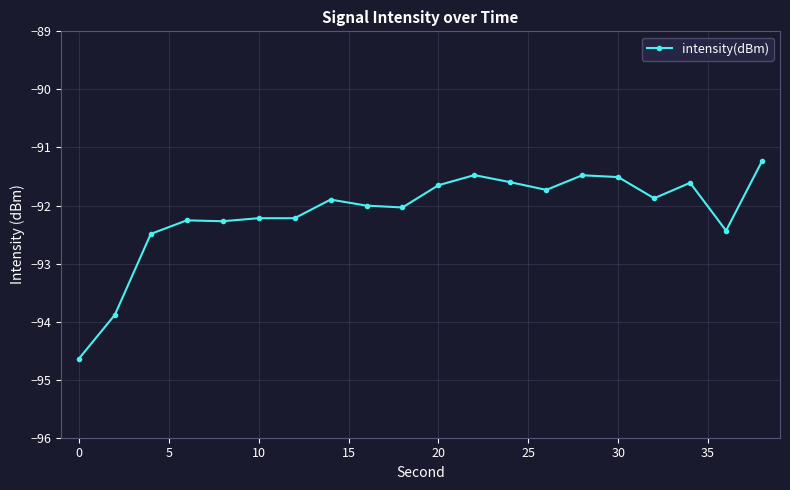

What is the maximum value shown in the chart?

-91.2